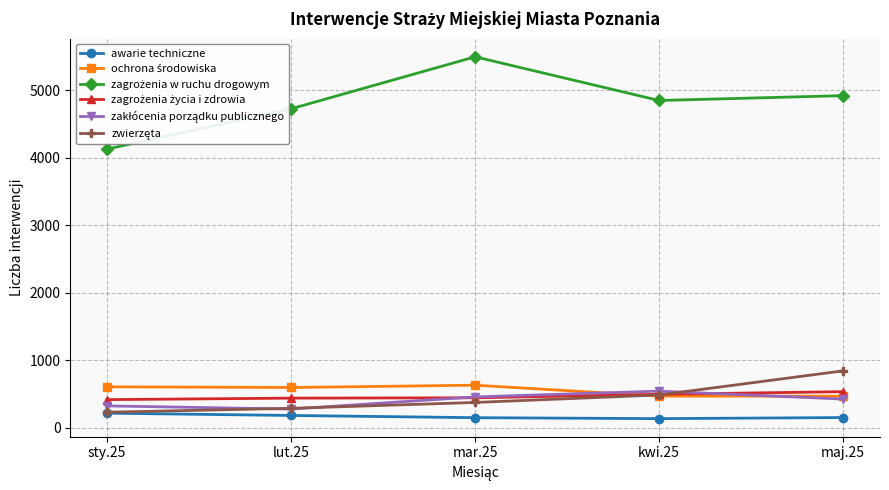

Reading right to left, list all the values displayed in this chart.

awarie techniczne: maj.25=148	kwi.25=132	mar.25=146	lut.25=179	sty.25=213
ochrona środowiska: maj.25=465	kwi.25=466	mar.25=628	lut.25=594	sty.25=604
zagrożenia w ruchu drogowym: maj.25=4923	kwi.25=4851	mar.25=5499	lut.25=4728	sty.25=4130
zagrożenia życia i zdrowia: maj.25=532	kwi.25=493	mar.25=441	lut.25=436	sty.25=414
zakłócenia porządku publicznego: maj.25=422	kwi.25=540	mar.25=454	lut.25=274	sty.25=321
zwierzęta: maj.25=841	kwi.25=483	mar.25=372	lut.25=285	sty.25=227